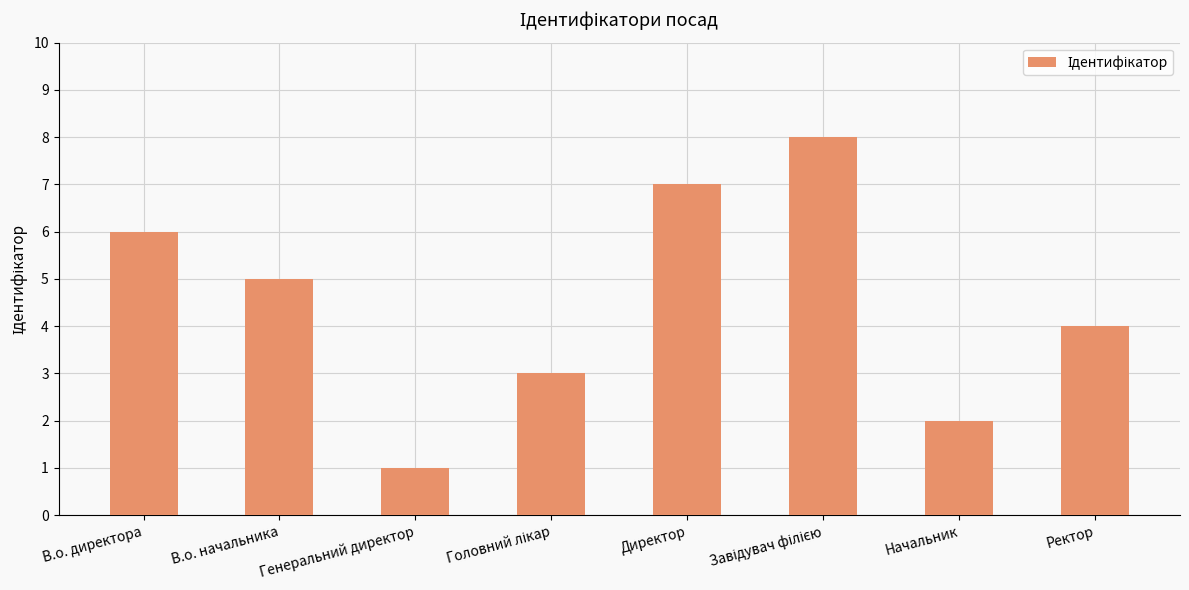

The chart shows a value of 1 at Генеральний директор. True or false?

True